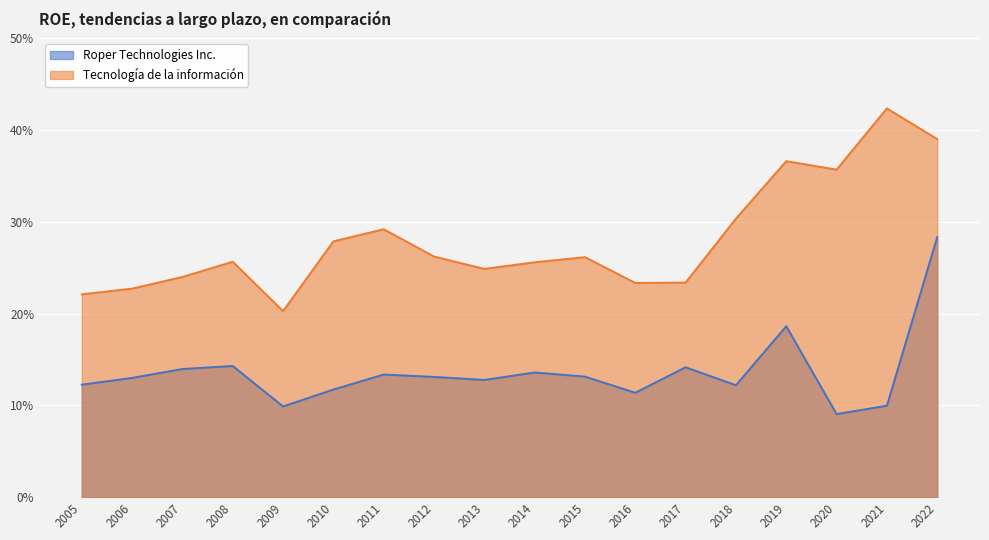

Rank the series by their average value, from highest to lowest.

Tecnología de la información, Roper Technologies Inc.